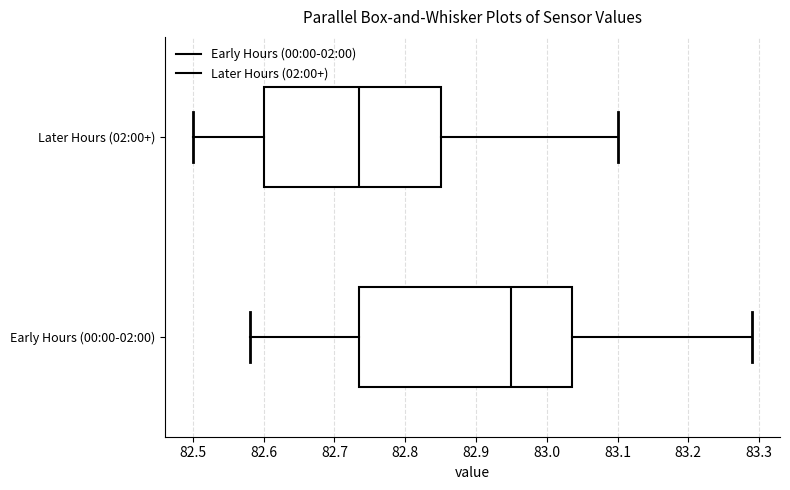

Comparing the boxes themselves (not the whiskers), which one is the widest?

Early Hours (00:00-02:00)